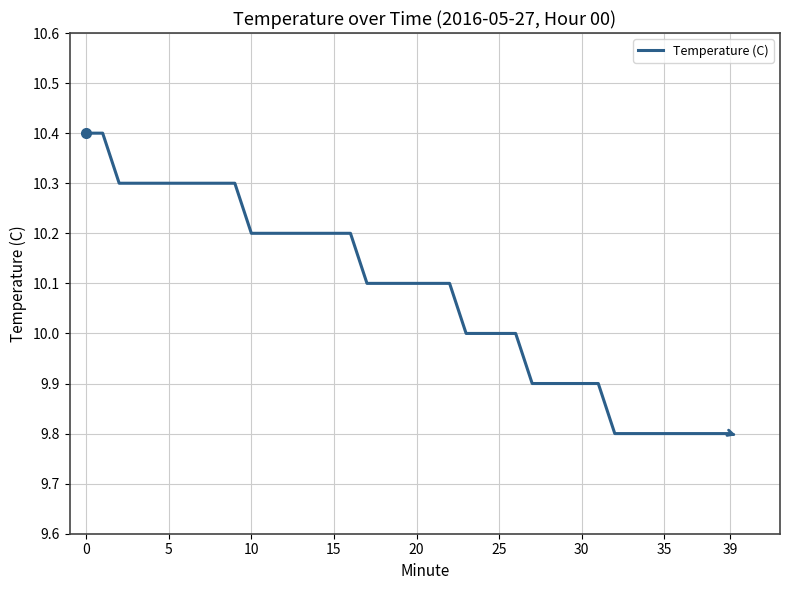

How many categories are shown in the chart?

40